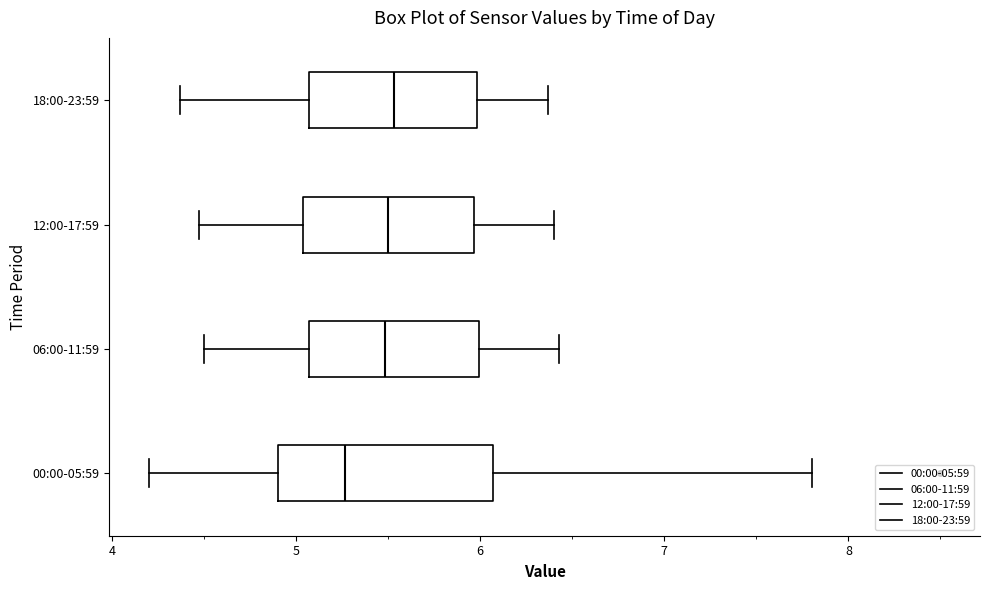

Reading bottom to top, read every box against the x-axis: the position of its median line, the range the box covers, and the ends of its whiskers. The values are not printed on the chart, so give them approximately, as read against the axis.

00:00-05:59: median 5.3, box 4.9 to 6.1, whiskers 4.2 to 7.8
06:00-11:59: median 5.5, box 5.1 to 6.0, whiskers 4.5 to 6.4
12:00-17:59: median 5.5, box 5.0 to 6.0, whiskers 4.5 to 6.4
18:00-23:59: median 5.5, box 5.1 to 6.0, whiskers 4.4 to 6.4